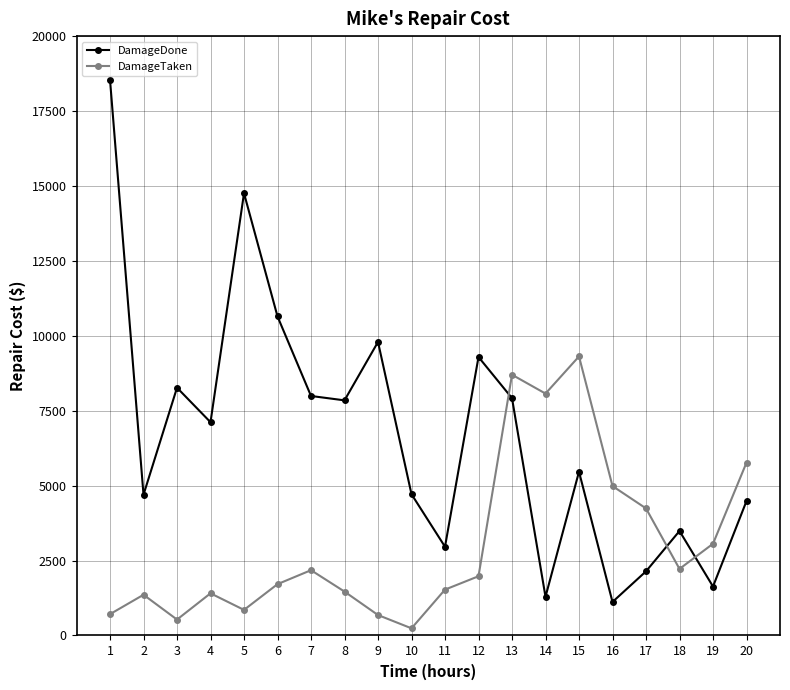

List the series in order of their overall mean, highest first.

DamageDone, DamageTaken